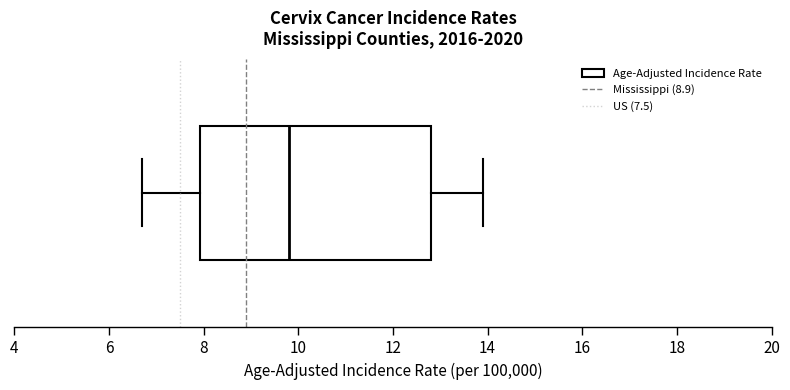

Transcribe this box plot: give where the median line is, the range the box spans, and where the two whiskers end, as read against the x-axis. The values are not printed on the chart, so give them approximately, as read against the axis.

median 9.8, box 8.0 to 12.8, whiskers 6.8 to 14.0